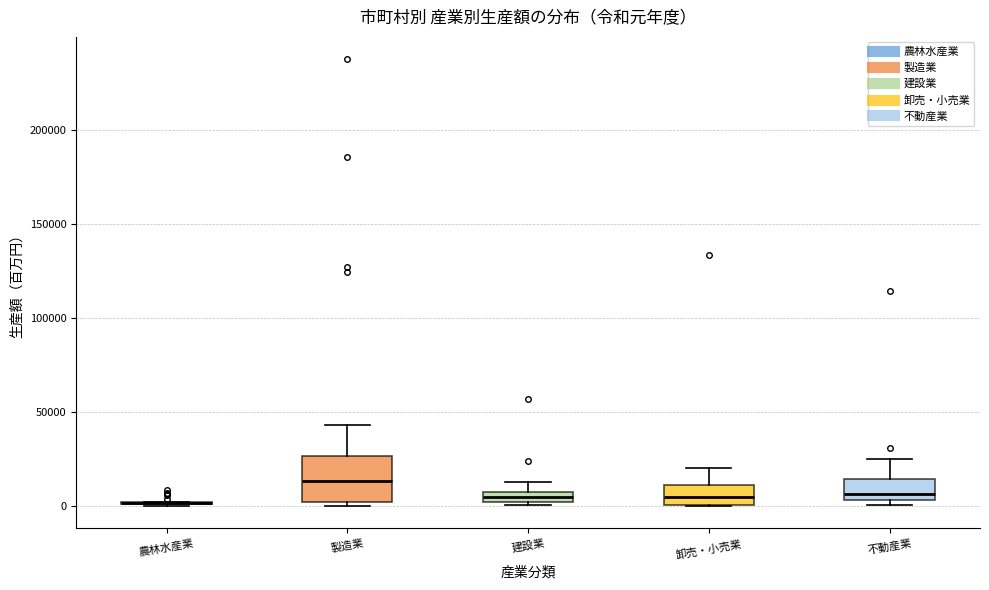

Which box is the tallest, from its lower edge to its upper edge?

製造業